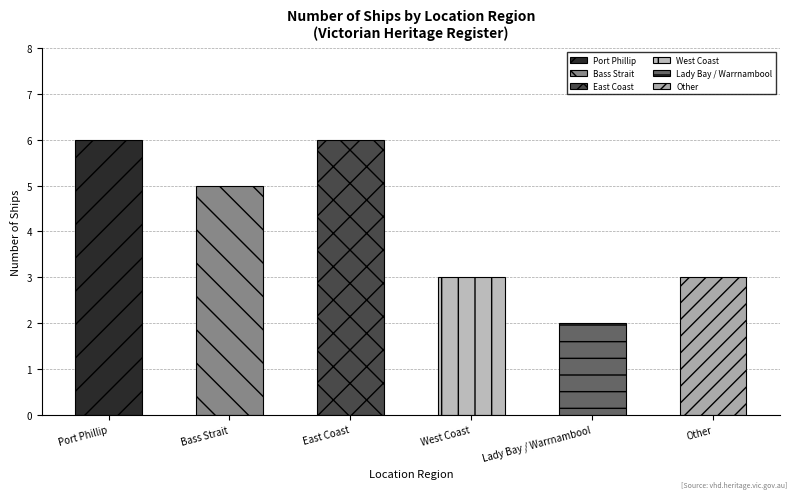

Which label corresponds to the smallest value in the chart?

Lady Bay / Warrnambool